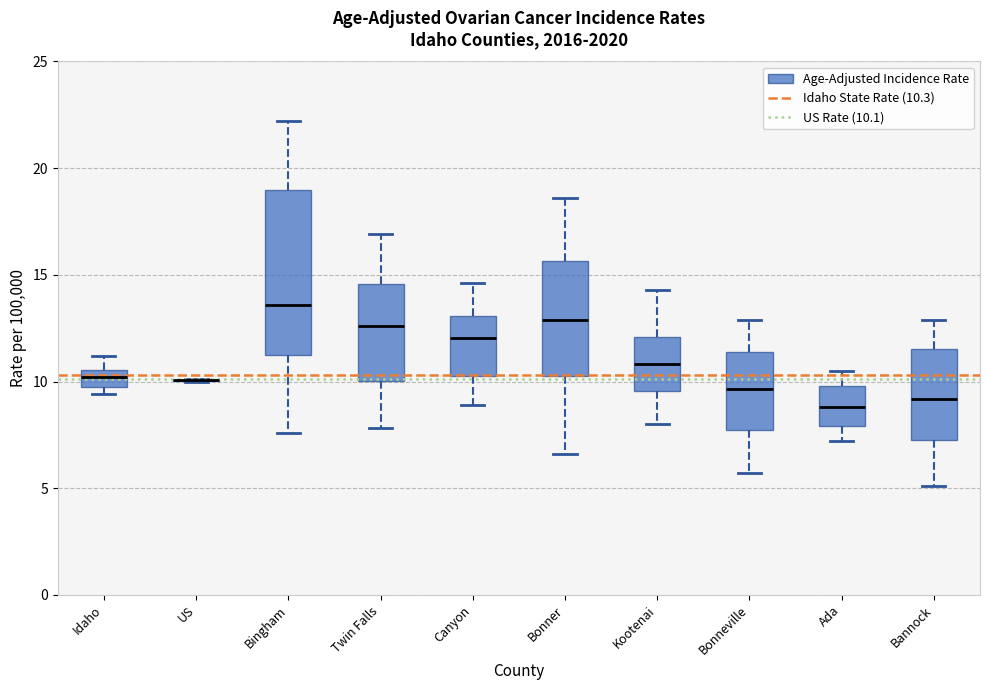

Reading left to right, read every box against the y-axis: the position of its median line, the range the box covers, and the ends of its whiskers. The values are not printed on the chart, so give them approximately, as read against the axis.

Idaho: median 10.0, box 9.5 to 10.5, whiskers 9.5 (just below the box's lower edge) to 11.0
US: box collapsed to a line at 10.0, whiskers 10.0 to 10.0
Bingham: median 13.5, box 11.5 to 19.0, whiskers 7.5 to 22.0
Twin Falls: median 12.5, box 10.0 to 14.5, whiskers 8.0 to 17.0
Canyon: median 12.0, box 10.5 to 13.0, whiskers 9.0 to 14.5
Bonner: median 13.0, box 10.5 to 15.5, whiskers 6.5 to 18.5
Kootenai: median 11.0, box 9.5 to 12.0, whiskers 8.0 to 14.5
Bonneville: median 9.5, box 7.5 to 11.5, whiskers 5.5 to 13.0
Ada: median 9.0, box 8.0 to 10.0, whiskers 7.0 to 10.5
Bannock: median 9.0, box 7.5 to 11.5, whiskers 5.0 to 13.0